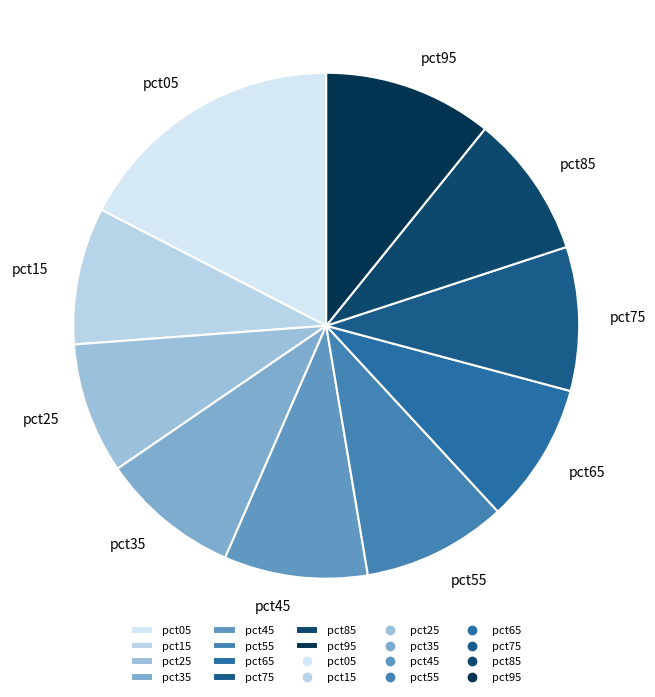

Which has a higher value, pct95 or pct15?

pct95